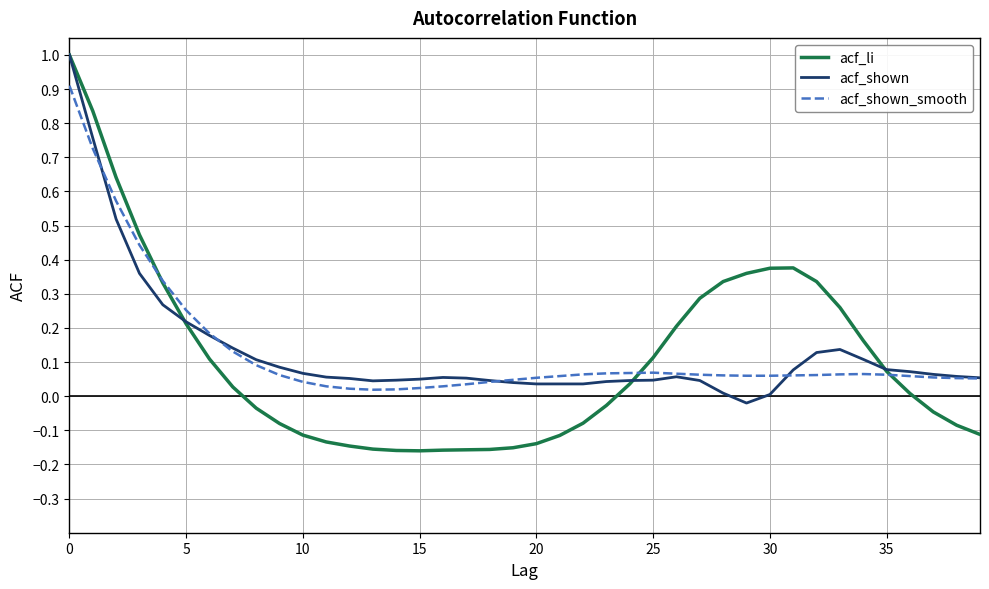

Which series has the largest range (max minus min)?

acf_li